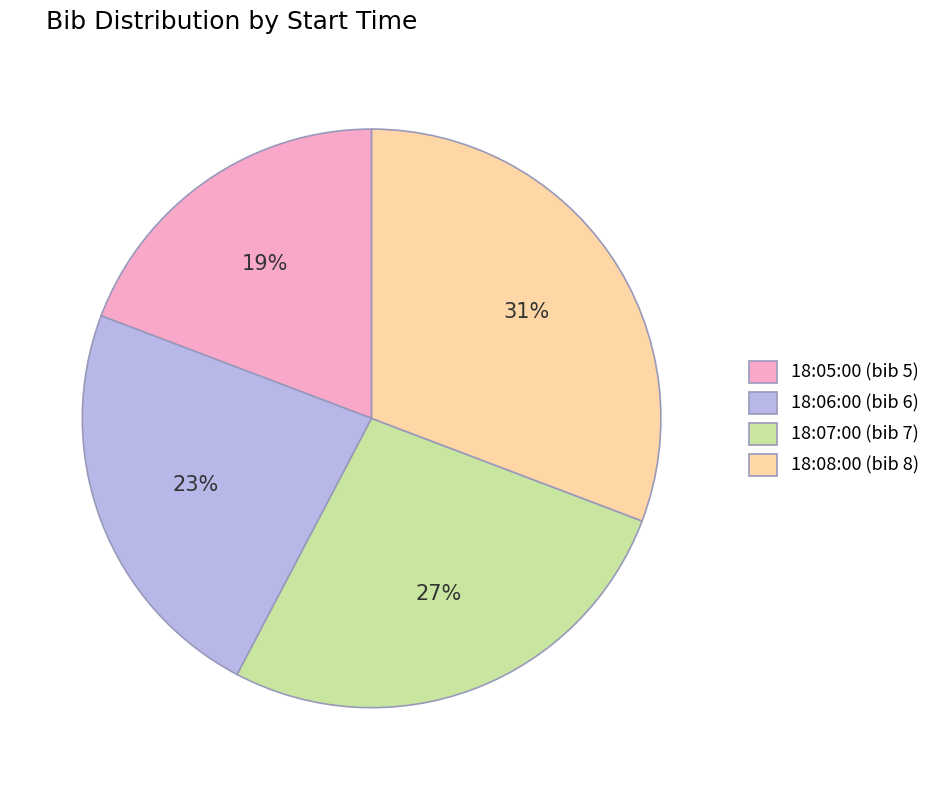

Does any single category account for the majority?

No